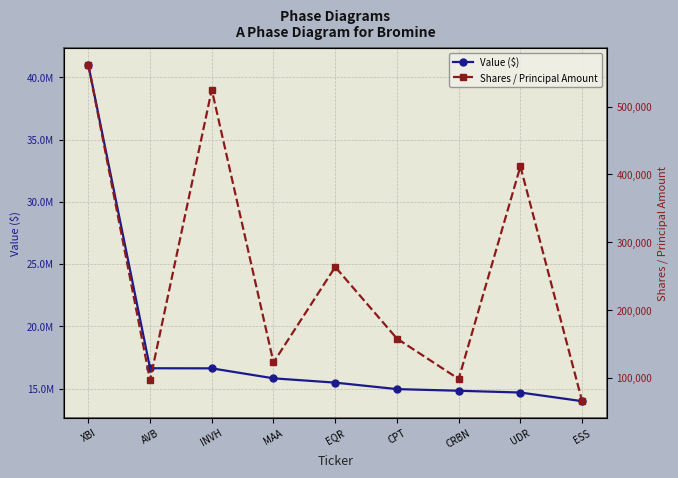

Which series changed the most between MAA and EQR?

Value ($)